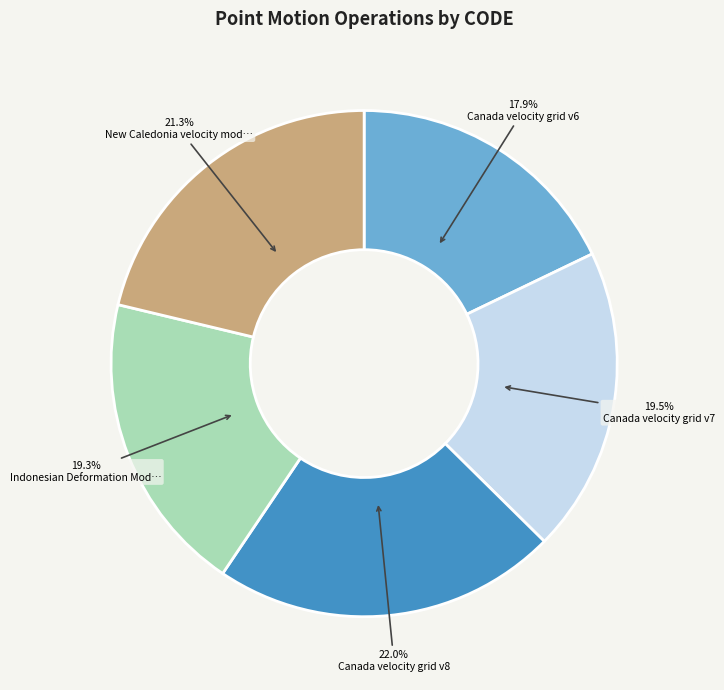

To the nearest percent, what is the average slice percentage?

20%